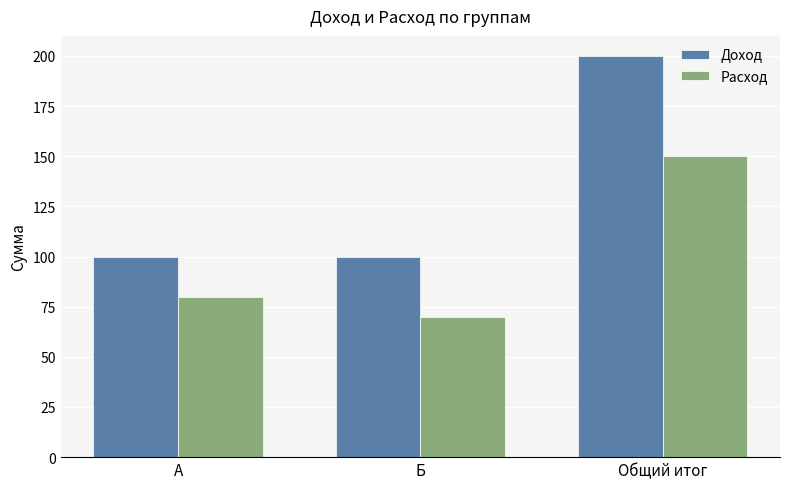

Between Б and Общий итог, which series saw the biggest shift?

Доход